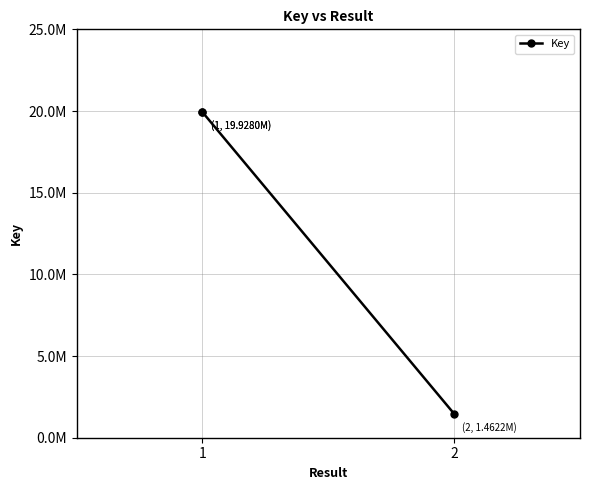

Does the chart have visible grid lines?

Yes